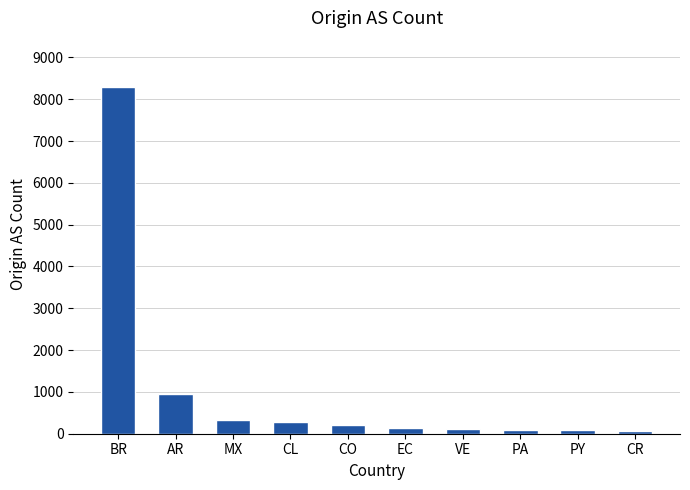

Where is the data nearest to the value 4183?

AR